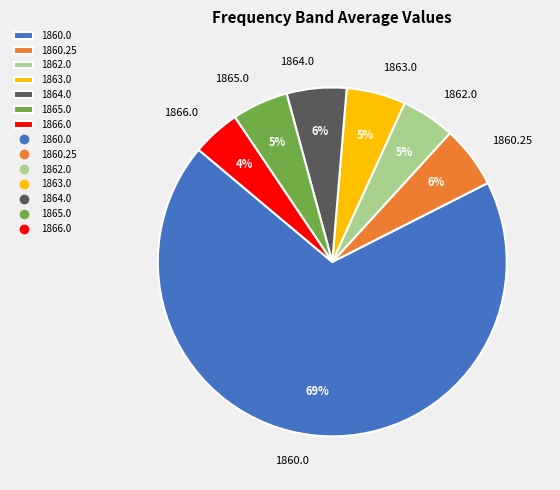

Is there a majority slice in this chart?

Yes